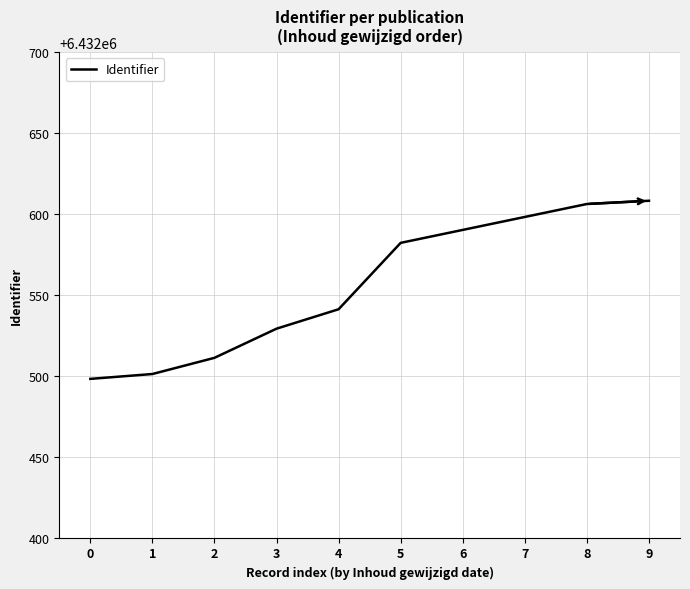

Which has a higher value, 7 or 2?

7